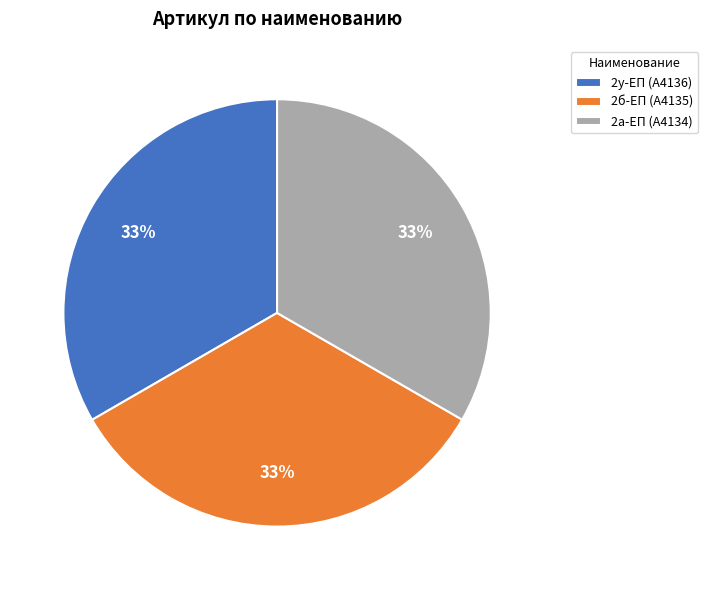

True or false: 2у-ЕП (A4136) accounts for 33% of the total.

True